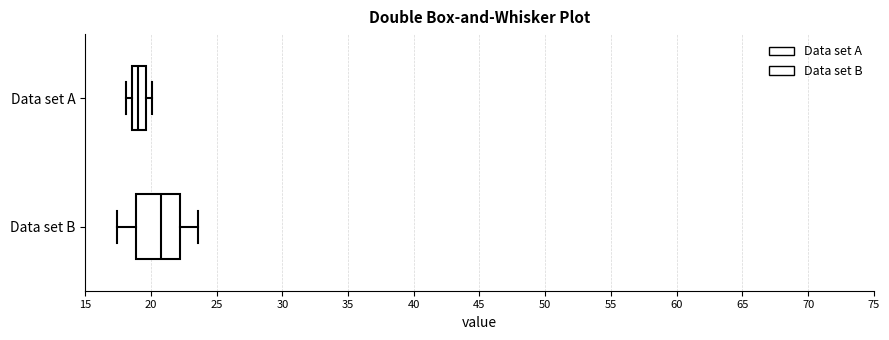

Reading bottom to top, read every box against the x-axis: the position of its median line, the range the box covers, and the ends of its whiskers. The values are not printed on the chart, so give them approximately, as read against the axis.

Data set B: median 21.0, box 19.0 to 22.0, whiskers 17.5 to 23.5
Data set A: median 19.0, box 18.5 to 19.5, whiskers 18.0 to 20.0